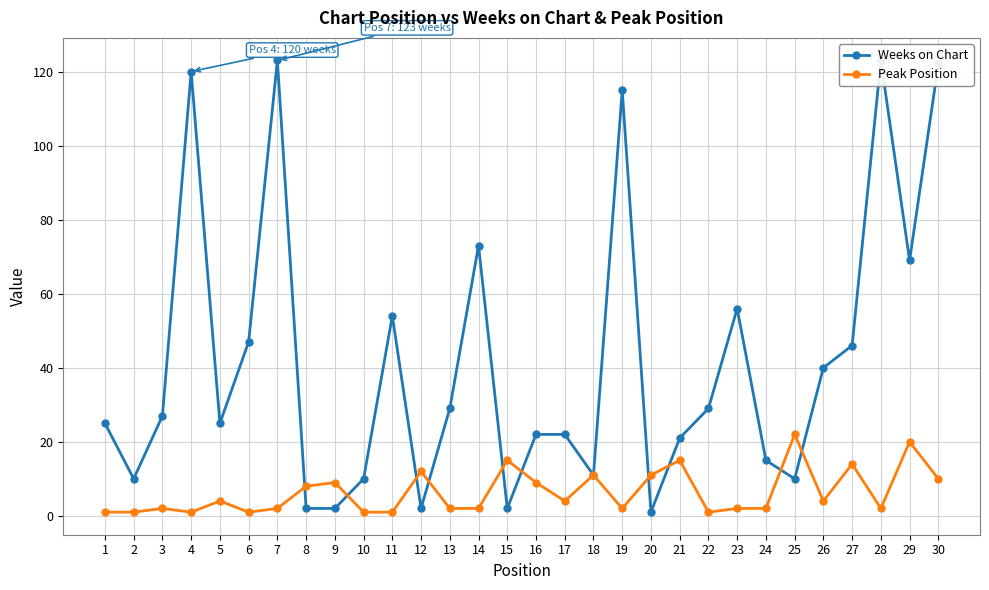

Does the chart have visible grid lines?

Yes